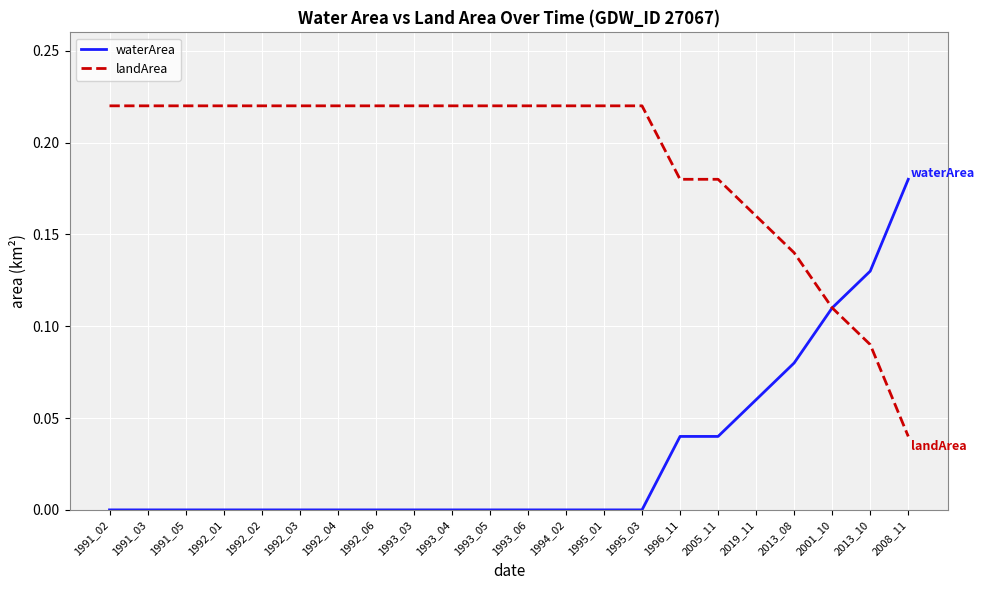

Is it true that waterArea equals 0.0 at 1993_03?

True